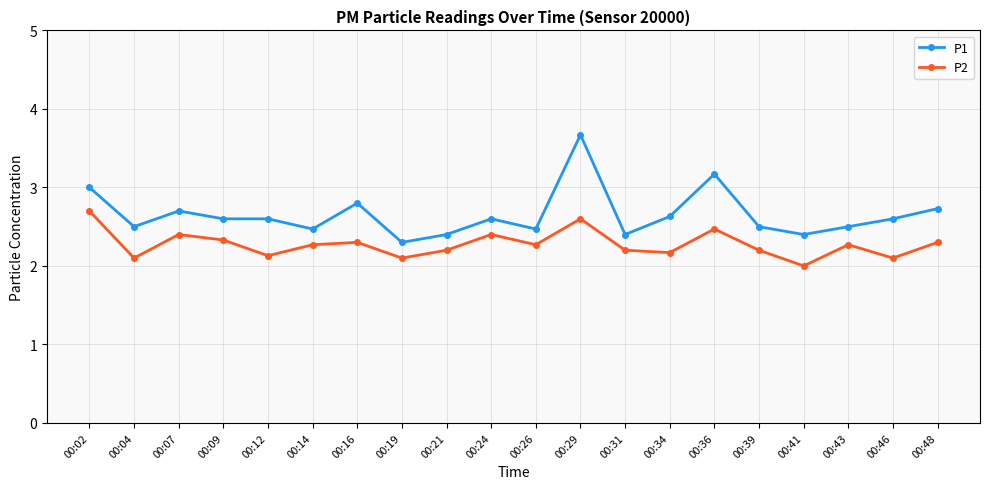

At which label does P1 reach its peak?

00:29